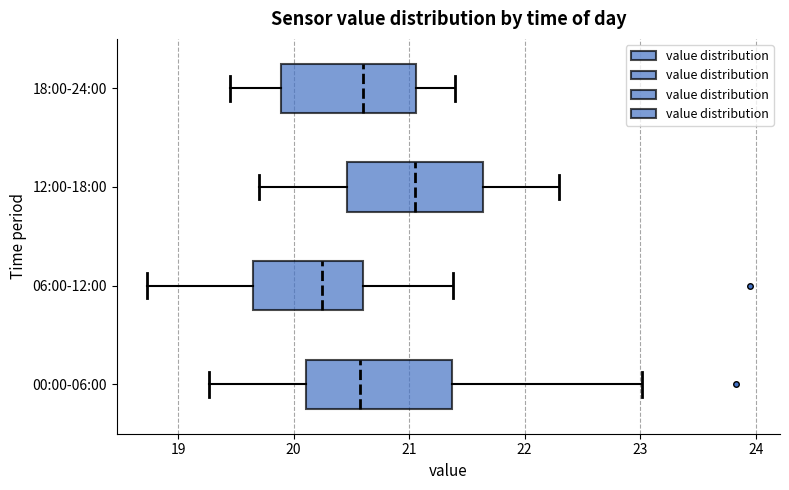

Which box's median line is the furthest to the right?

12:00-18:00